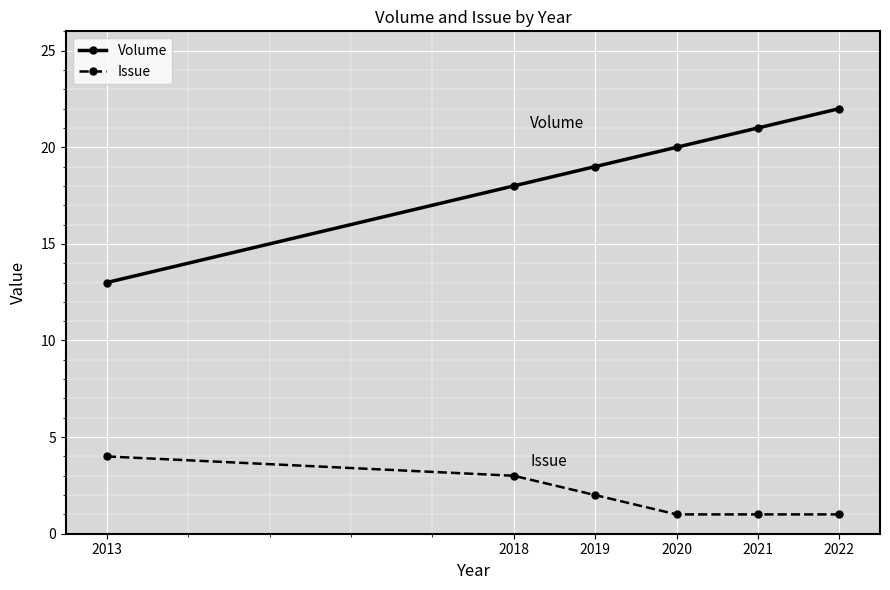

What is the total value across all series at 2018?

21